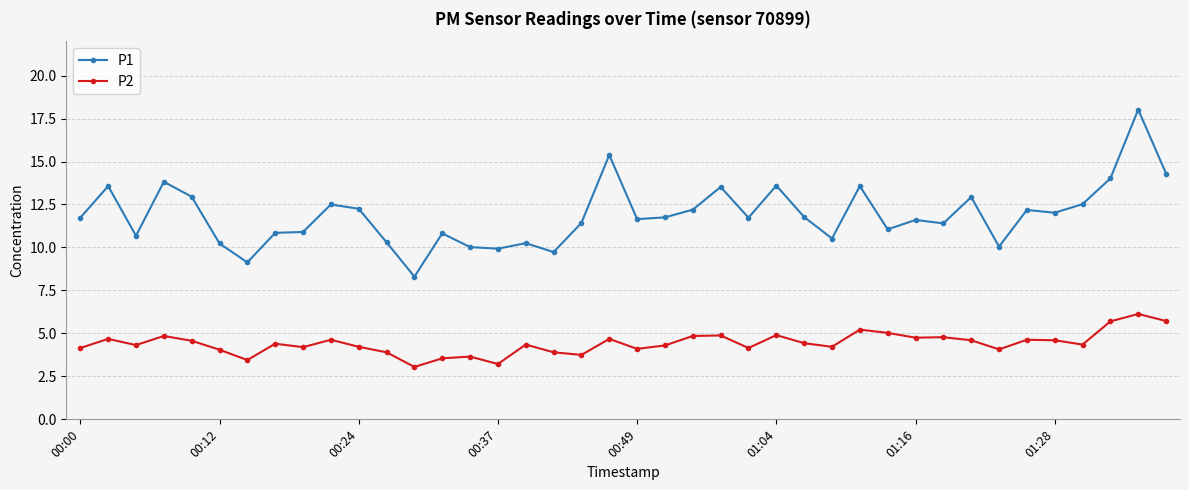

List the series in order of their overall mean, lowest first.

P2, P1